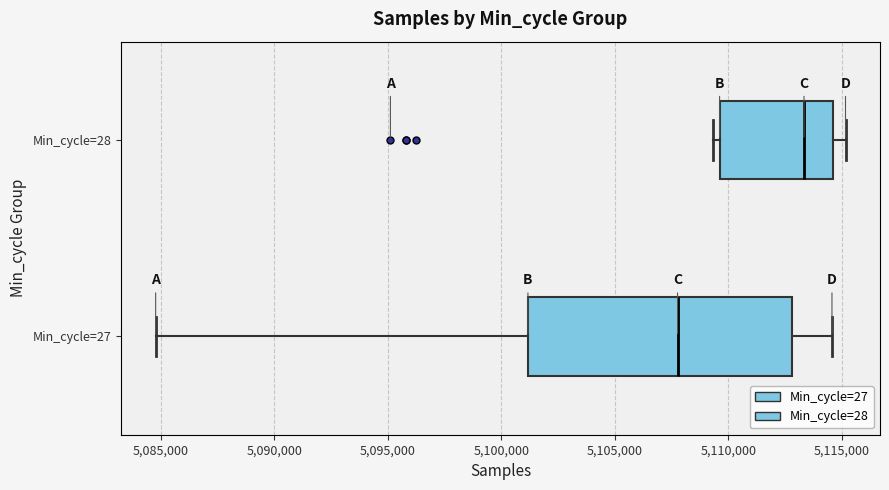

Reading bottom to top, transcribe this box plot: for each box, give where its median line is, the range the box spans, and where its two whiskers end, as read against the x-axis. The values are not printed on the chart, so give them approximately, as read against the axis.

Min_cycle=27: median 5108000, box 5101000 to 5113000, whiskers 5085000 to 5114500
Min_cycle=28: median 5113500, box 5109500 to 5114500, whiskers 5109500 (just left of the box's left edge) to 5115000